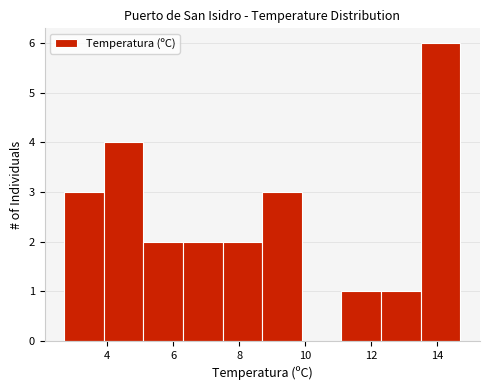

How tall is the bar that spans 7.5 to 8.7 on the x-axis? Neither the bar edges nor the heights are printed on the chart, so give them approximately, as read against the axes.

2